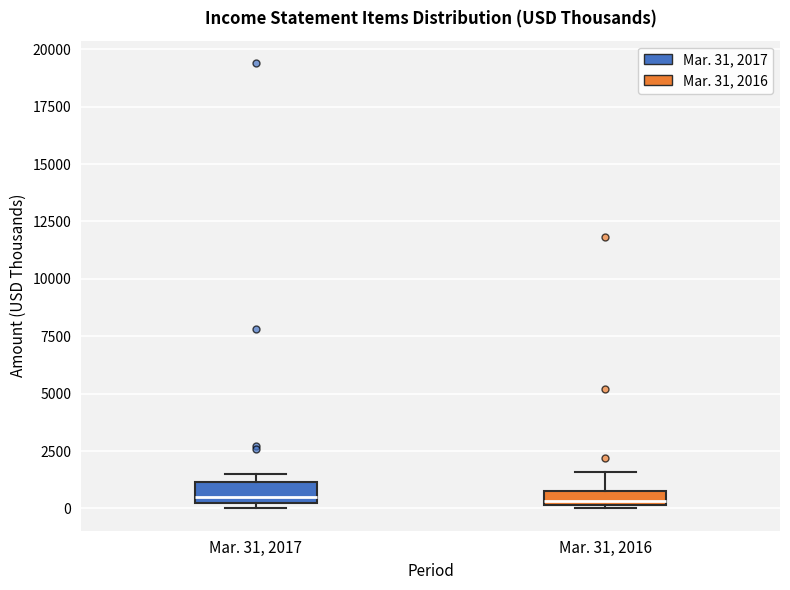

Where is the lower edge of the box for Mar. 31, 2016 on the y-axis? The values are not printed on the chart, so give them approximately, as read against the axis.

0